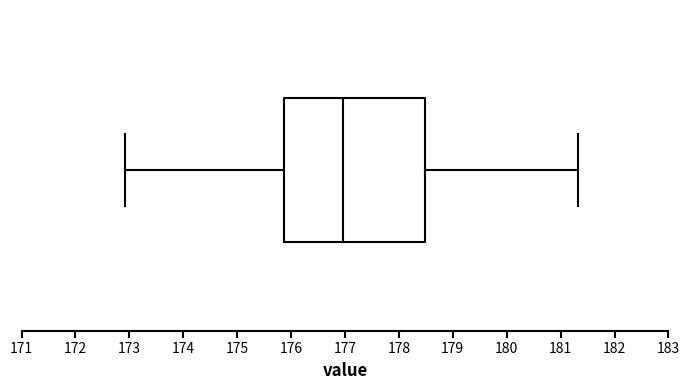

Where is the right edge of the box on the x-axis? The values are not printed on the chart, so give them approximately, as read against the axis.

178.5